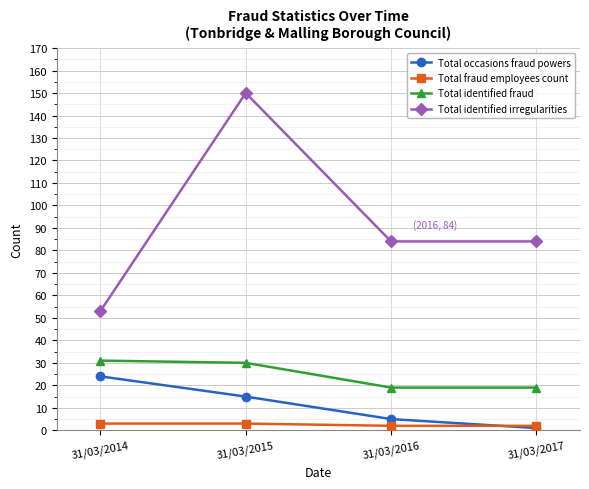

Between 31/03/2016 and 31/03/2017, which series saw the biggest shift?

Total occasions fraud powers